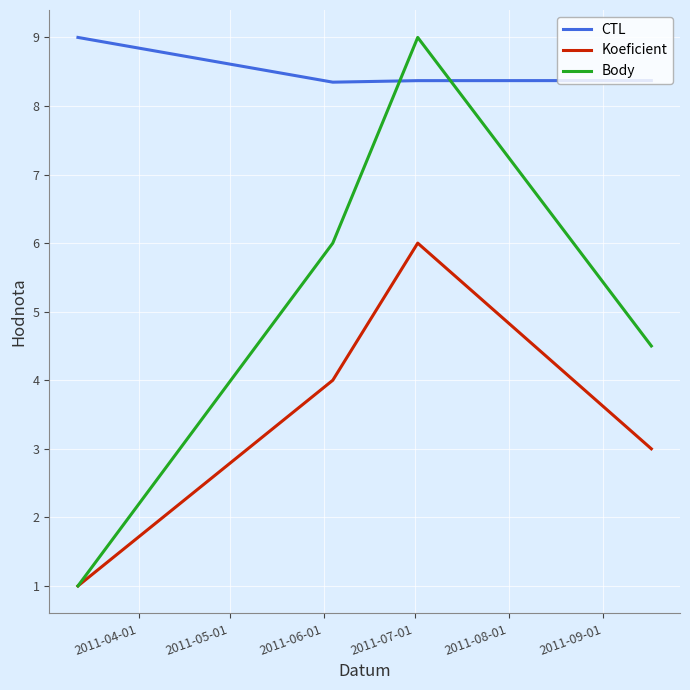

List the series in order of their overall mean, highest first.

CTL, Body, Koeficient